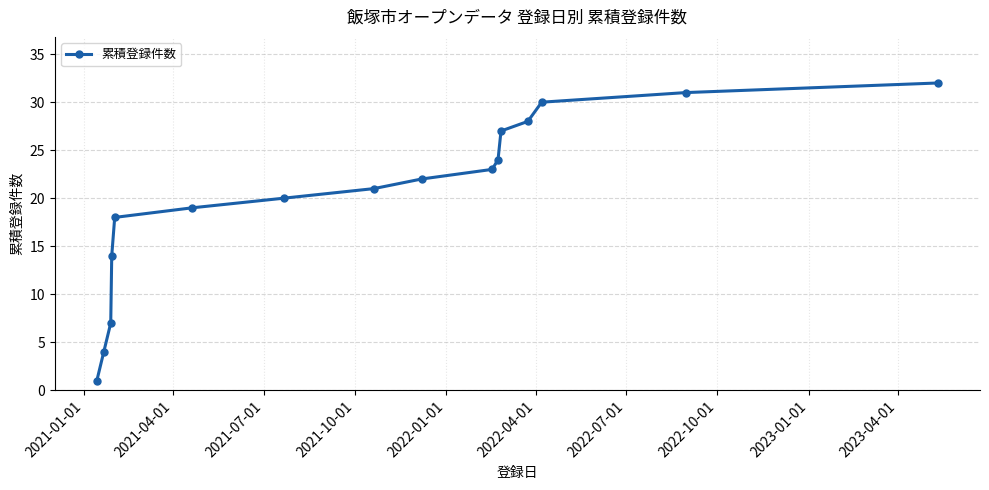

What is the difference between the second highest and second lowest values?

27